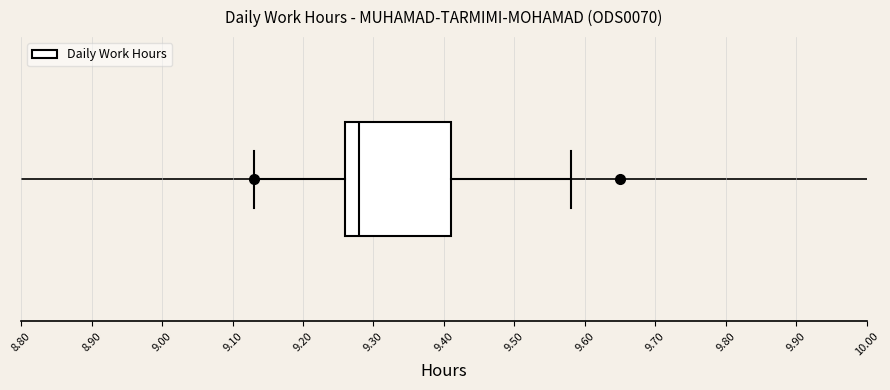

Where does the left whisker of the box end on the x-axis? The values are not printed on the chart, so give them approximately, as read against the axis.

9.13